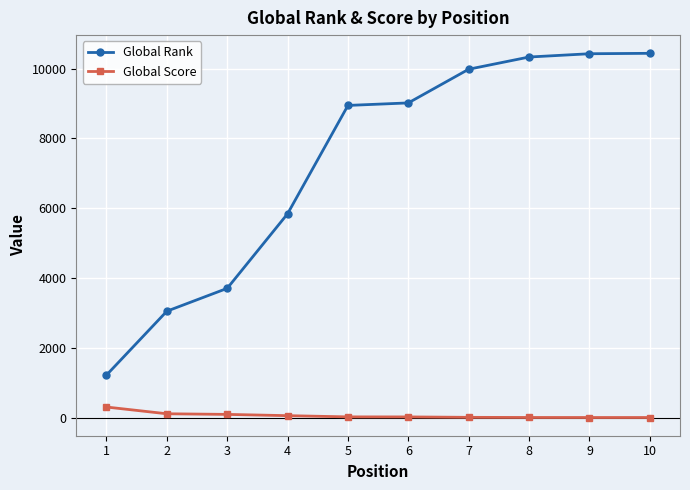

What is the smallest value displayed?

15